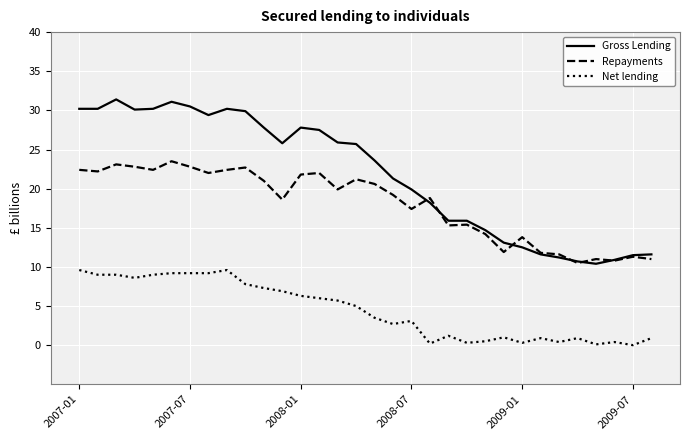

List the series in order of their overall mean, lowest first.

Net lending, Repayments, Gross Lending